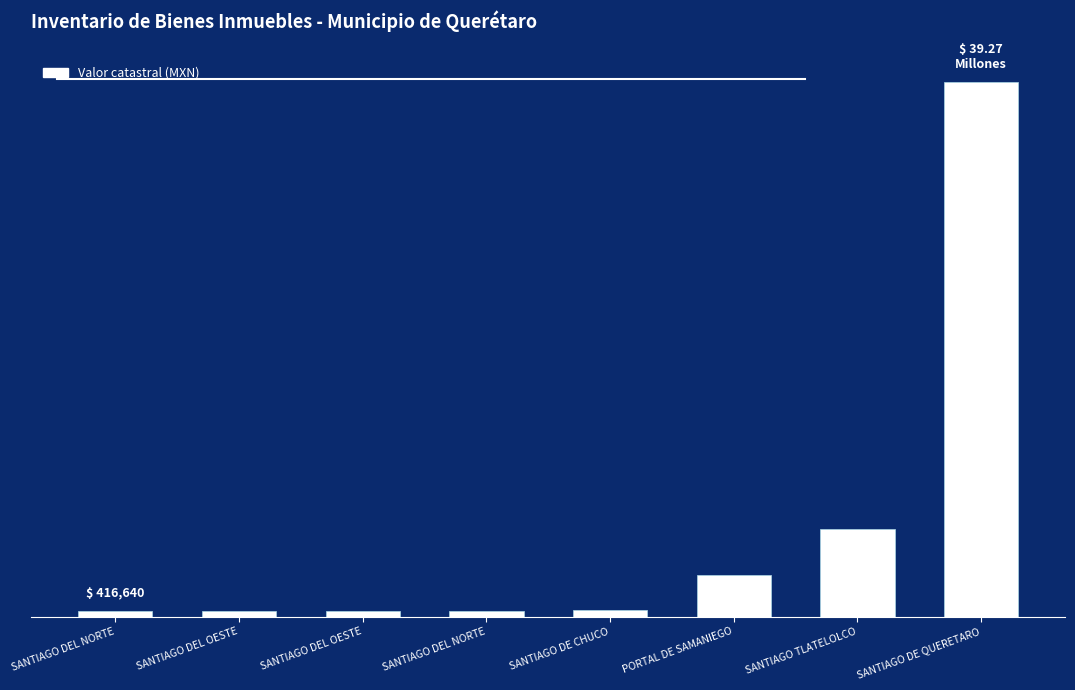

What is the label of the 8th bar from the right?

SANTIAGO DEL NORTE